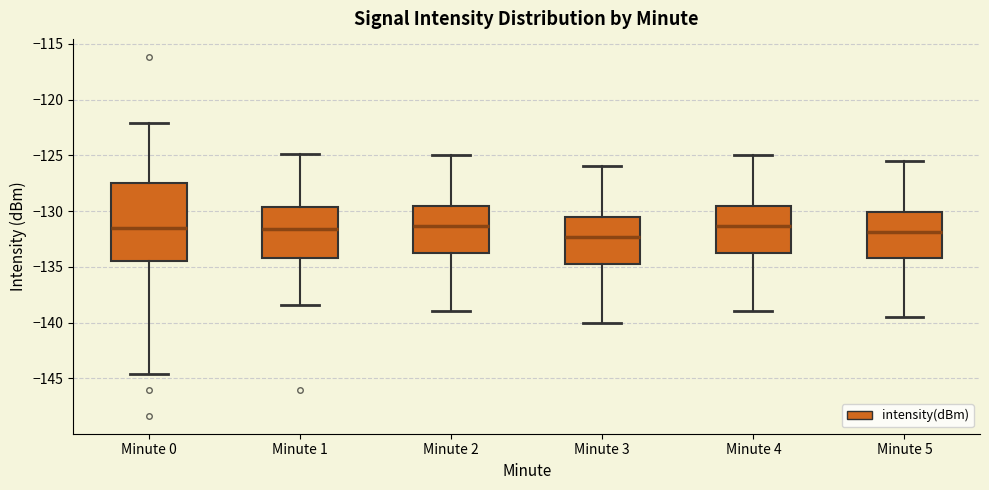

Which box is the tallest, from its lower edge to its upper edge?

Minute 0